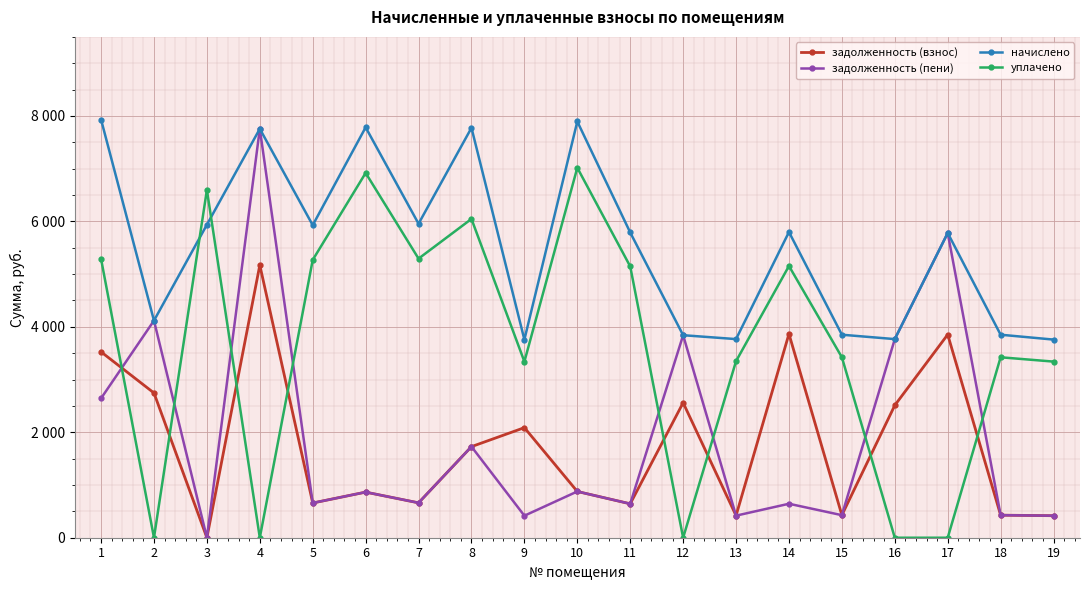

What is the value of the задолженность (пени) point at the 11th from the left?

643.3